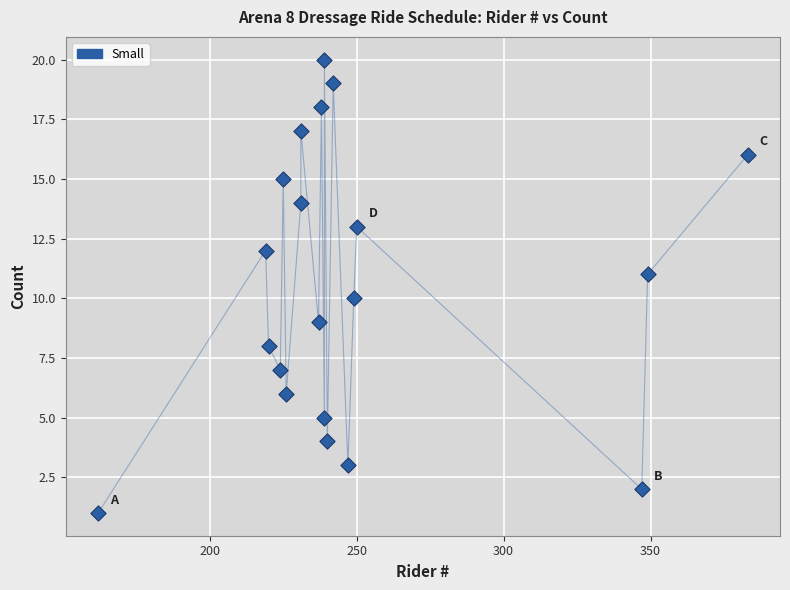

What is the range of Y values (max minus min)?

19